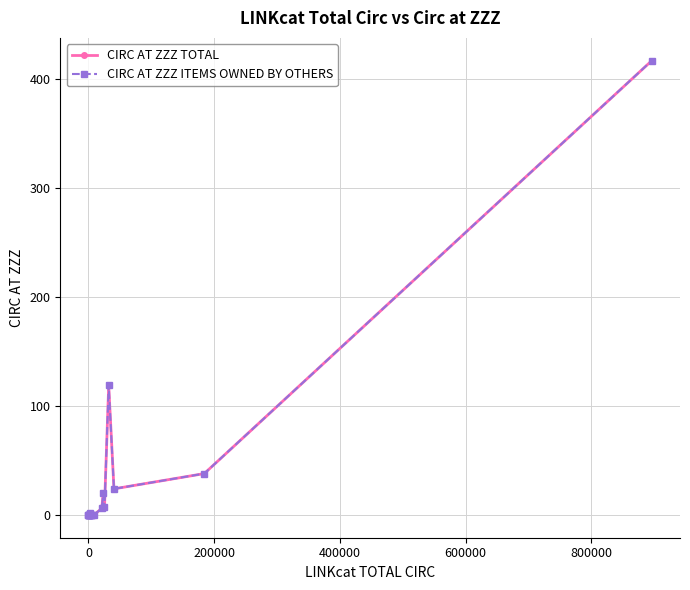

True or false: CIRC AT ZZZ TOTAL and CIRC AT ZZZ ITEMS OWNED BY OTHERS intersect in this chart.

False